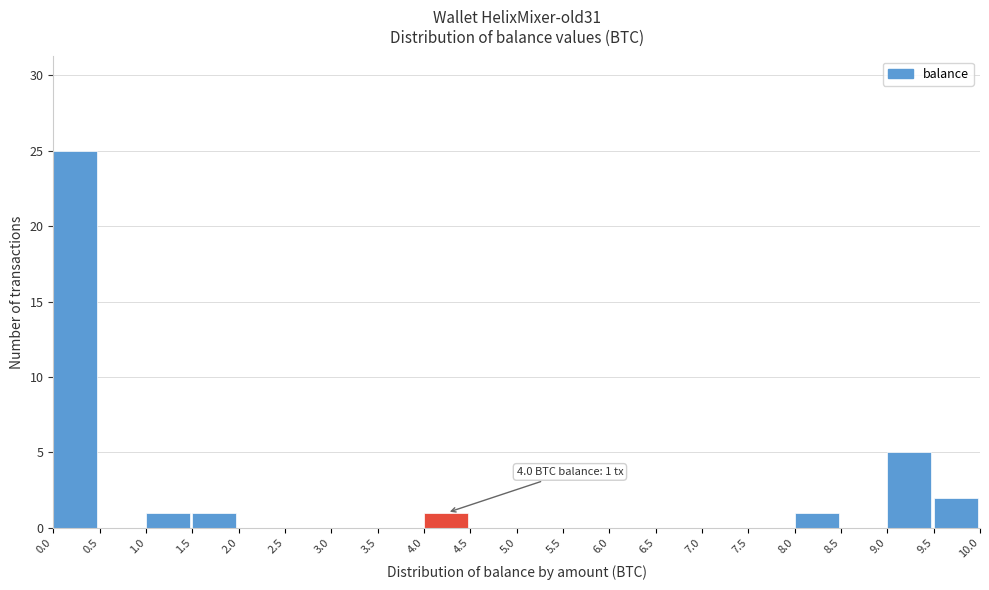

Which range on the x-axis has the tallest bar?

0.0 to 0.5